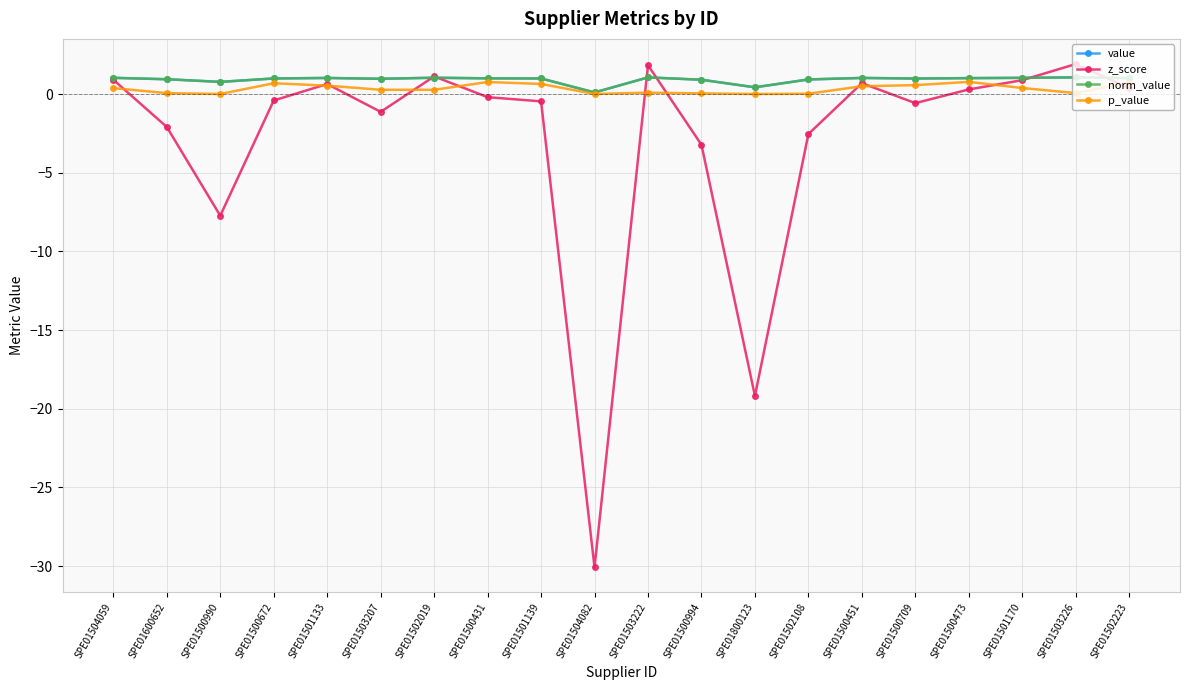

Between SPE01500990 and SPE01501170, which series saw the biggest shift?

z_score